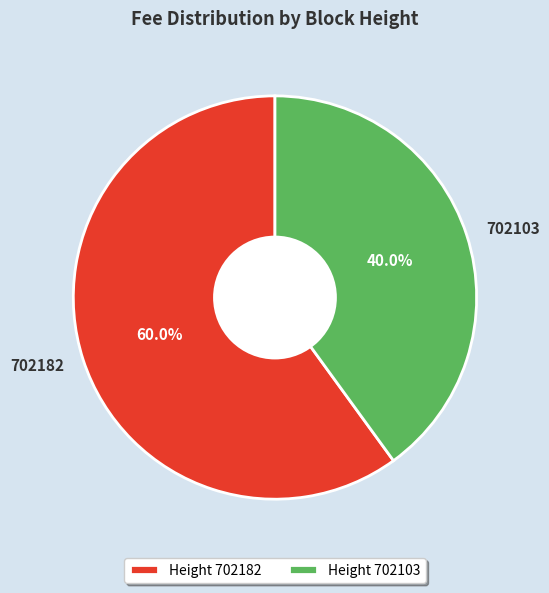

To the nearest percent, what is the combined percentage of 702182 and 702103?

100%